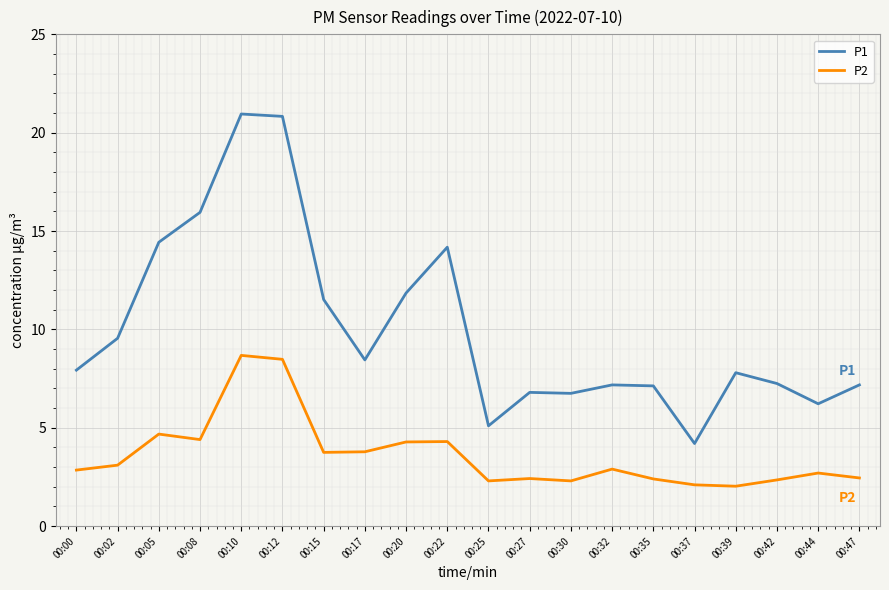

Is this an area chart (filled region under the line)?

No